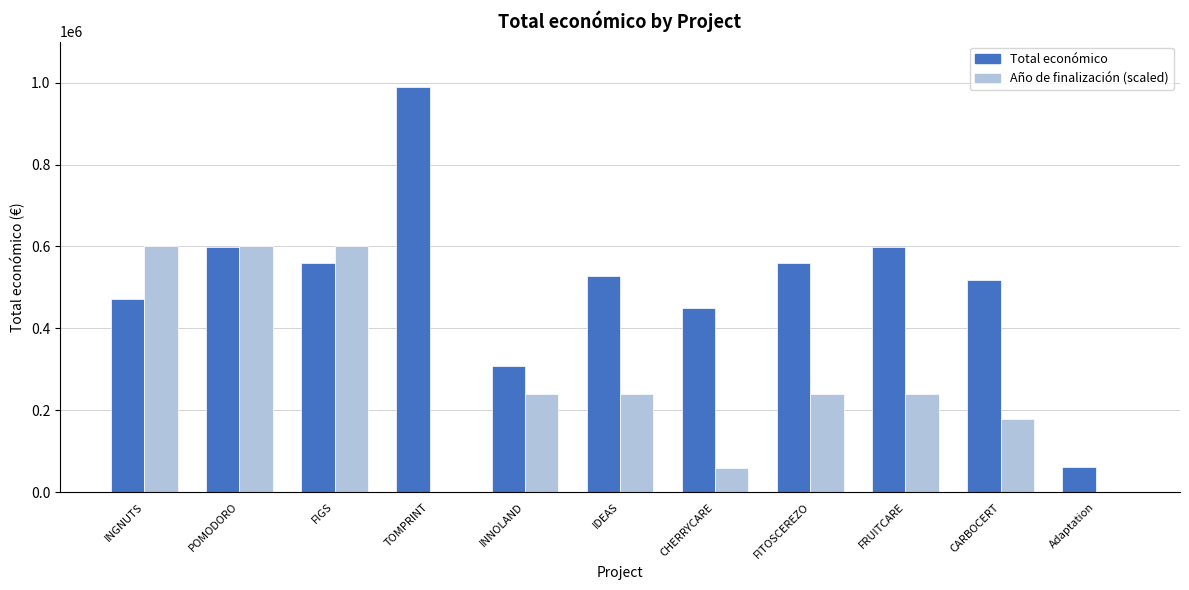

What is the total value across all series at TOMPRINT?

989973